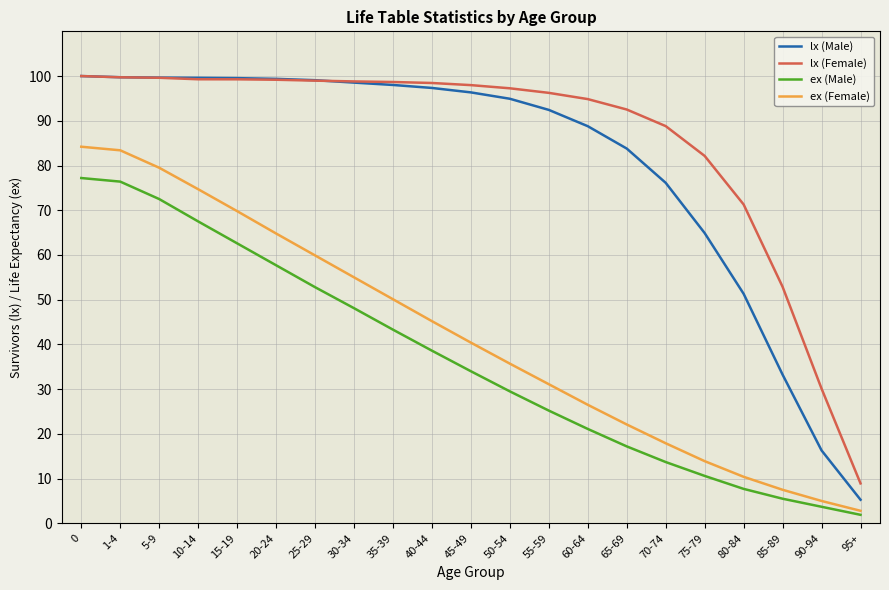

Between 80-84 and 90-94, which series saw the biggest shift?

lx (Female)